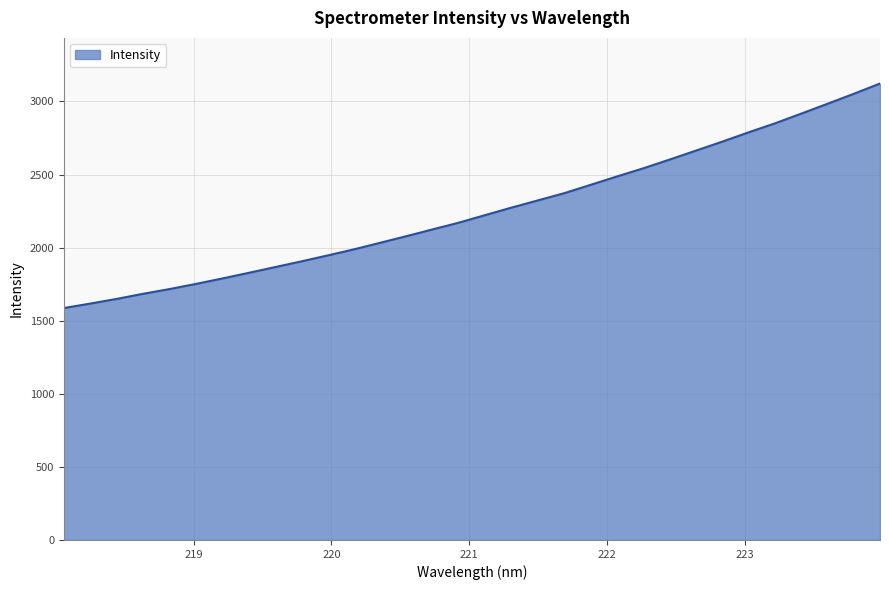

What is the smallest value displayed?

1586.8